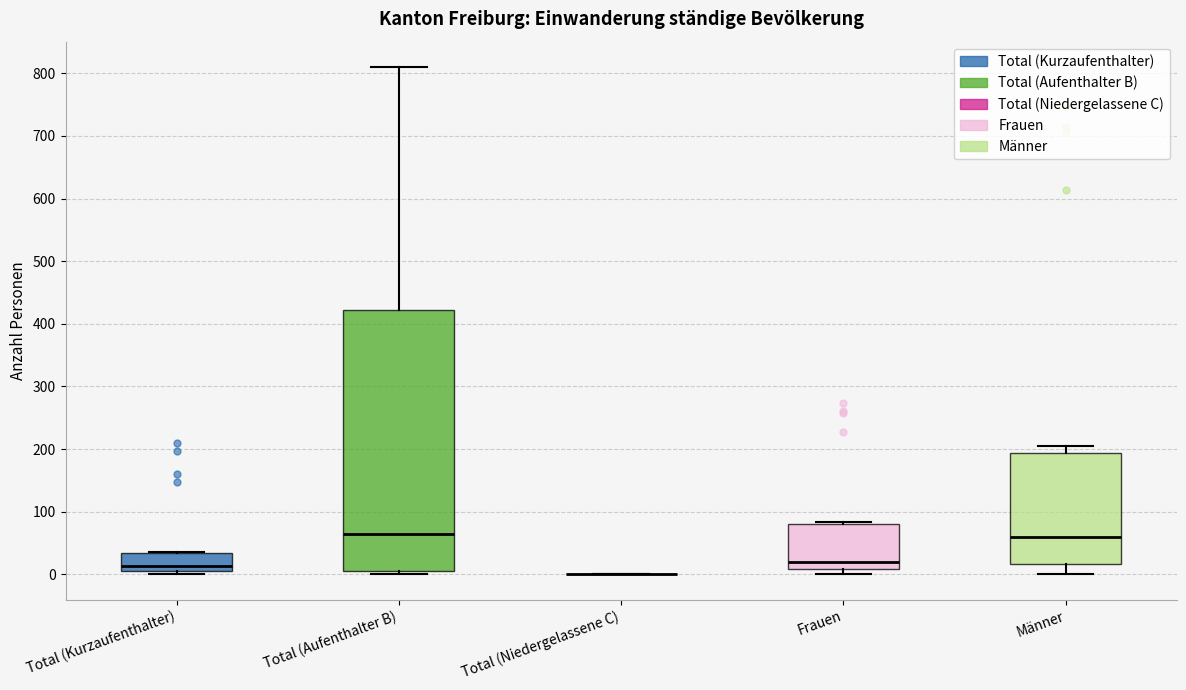

Comparing the boxes themselves (not the whiskers), which one is the tallest?

Total (Aufenthalter B)